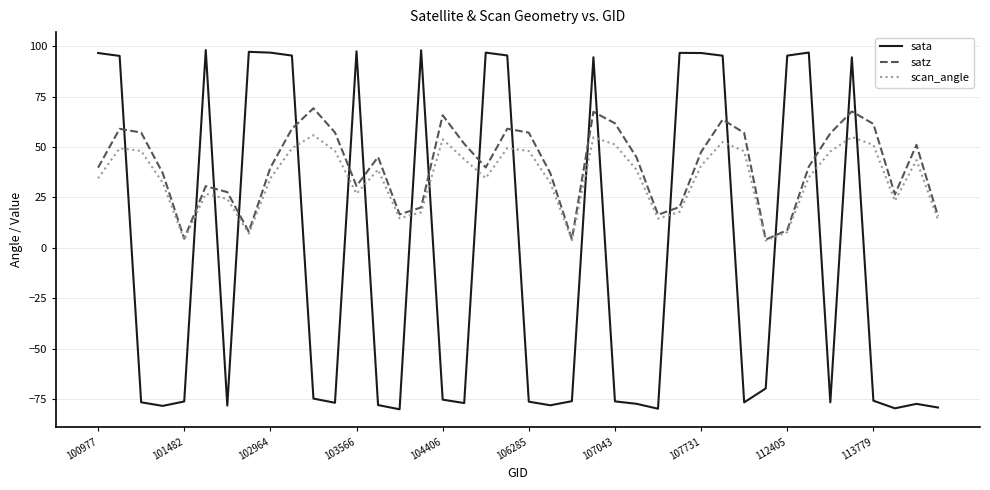

Does the chart display data point markers on the line(s)?

No